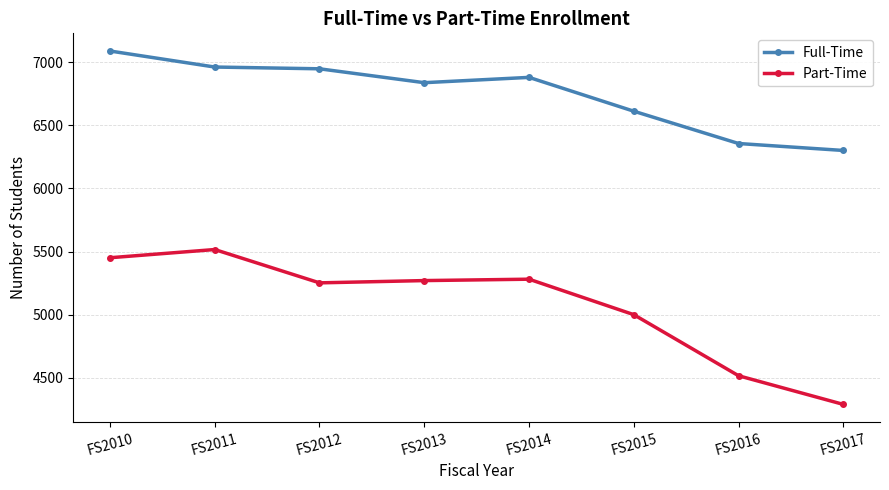

True or false: Part-Time and Full-Time intersect in this chart.

False